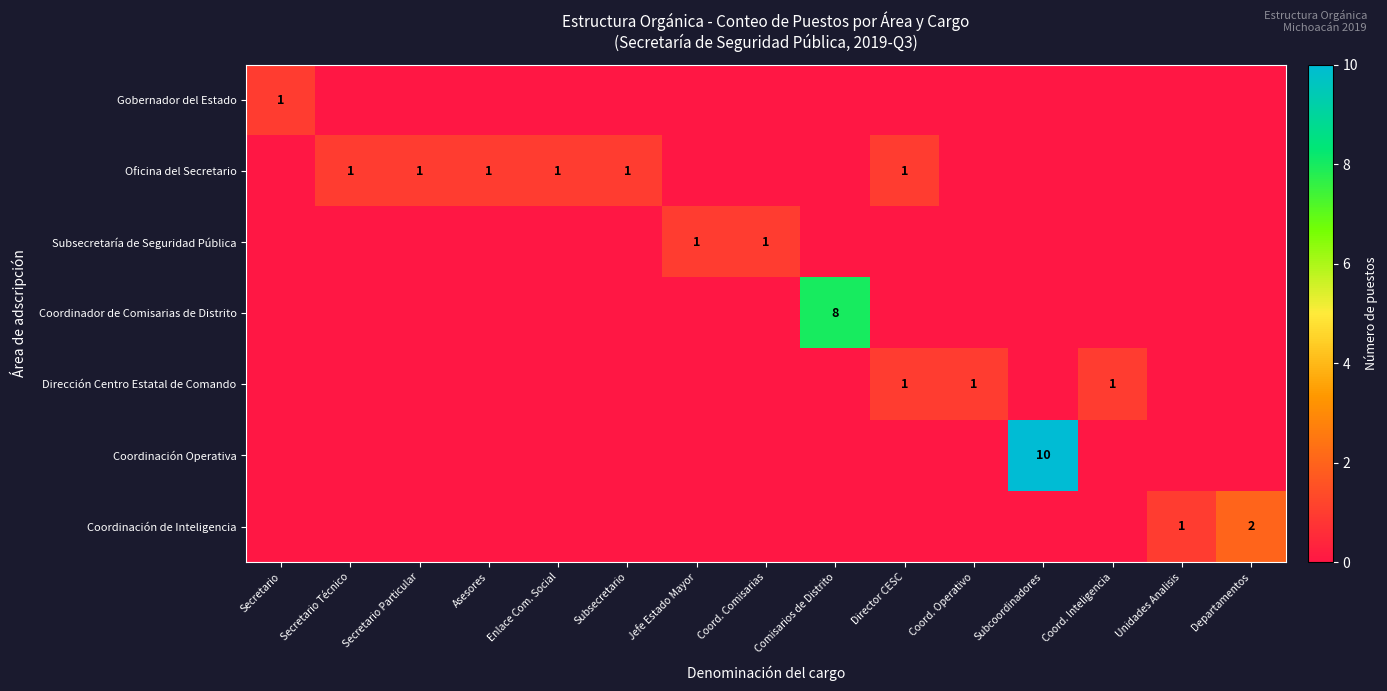

Is it true that Dirección Centro Estatal de Comando equals 1 at Coord. Inteligencia?

True